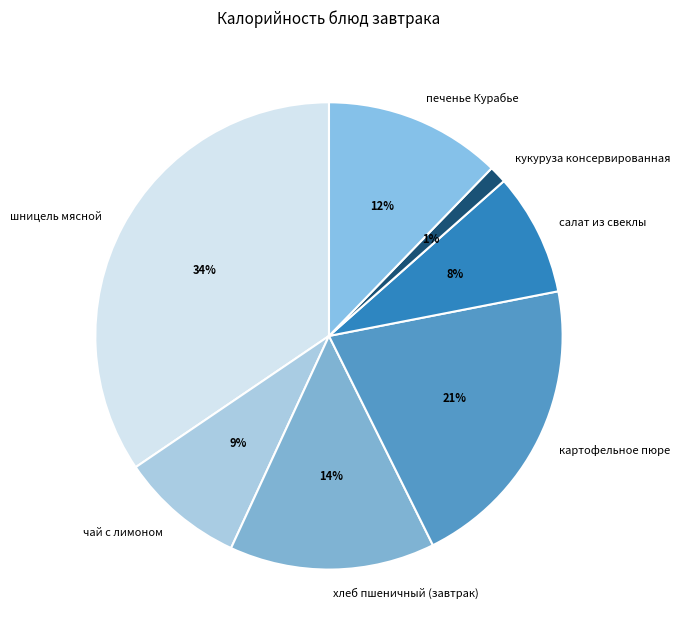

True or false: кукуруза консервированная accounts for 1% of the total.

True